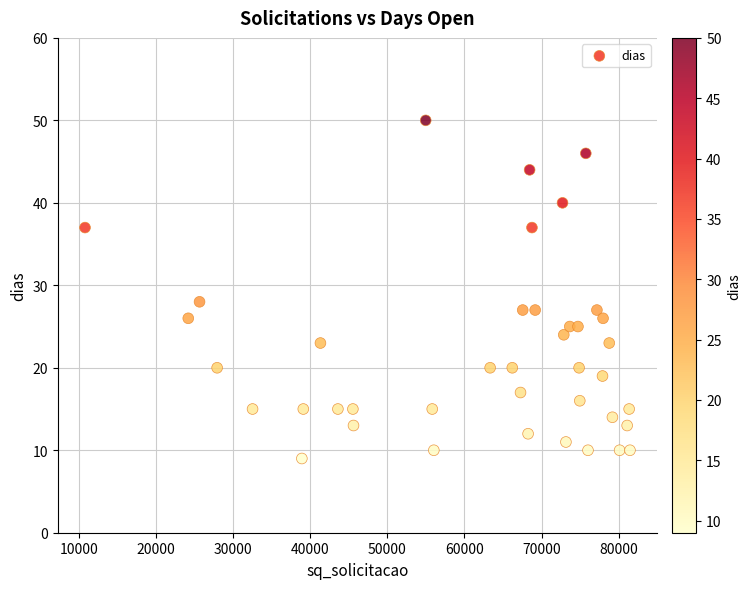

What Y value in the scatter plot is closest to 29?

28